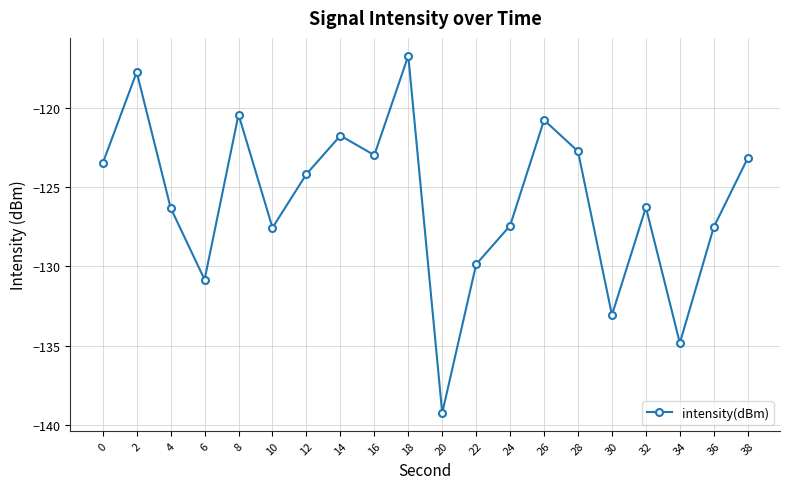

The value at 38 is -123.2. True or false?

True